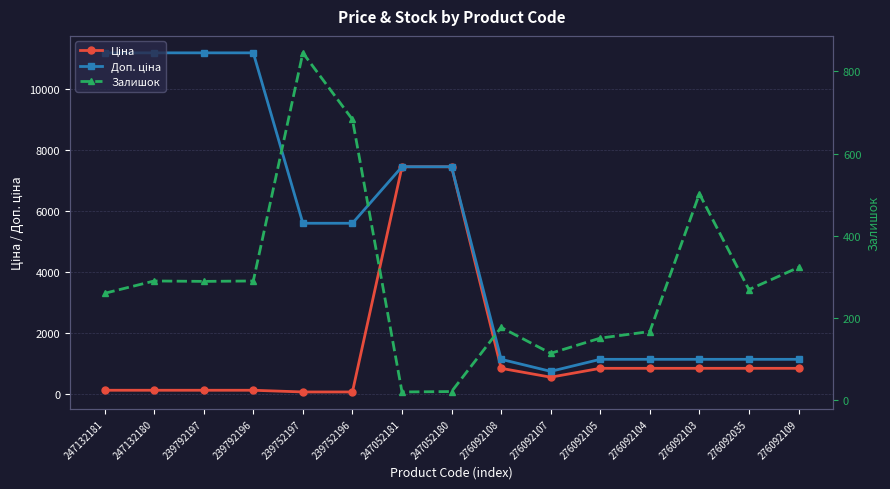

Rank the series at 247132180 from lowest to highest value.

Ціна, Залишок, Доп. ціна